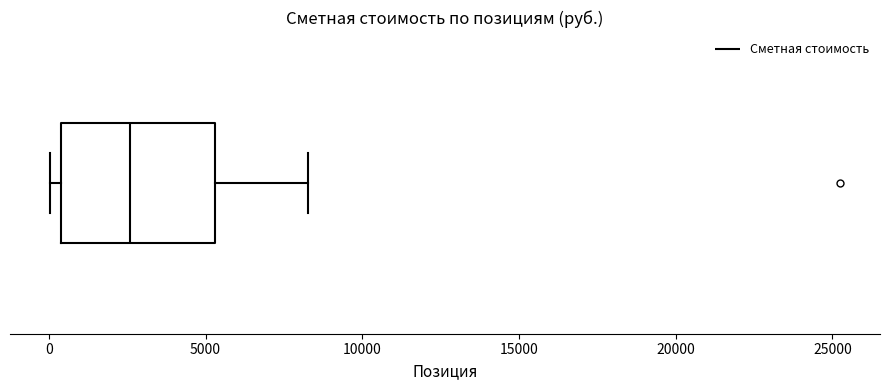

Transcribe this box plot: give where the median line is, the range the box spans, and where the two whiskers end, as read against the x-axis. The values are not printed on the chart, so give them approximately, as read against the axis.

median 2500, box 500 to 5500, whiskers 0 to 8500